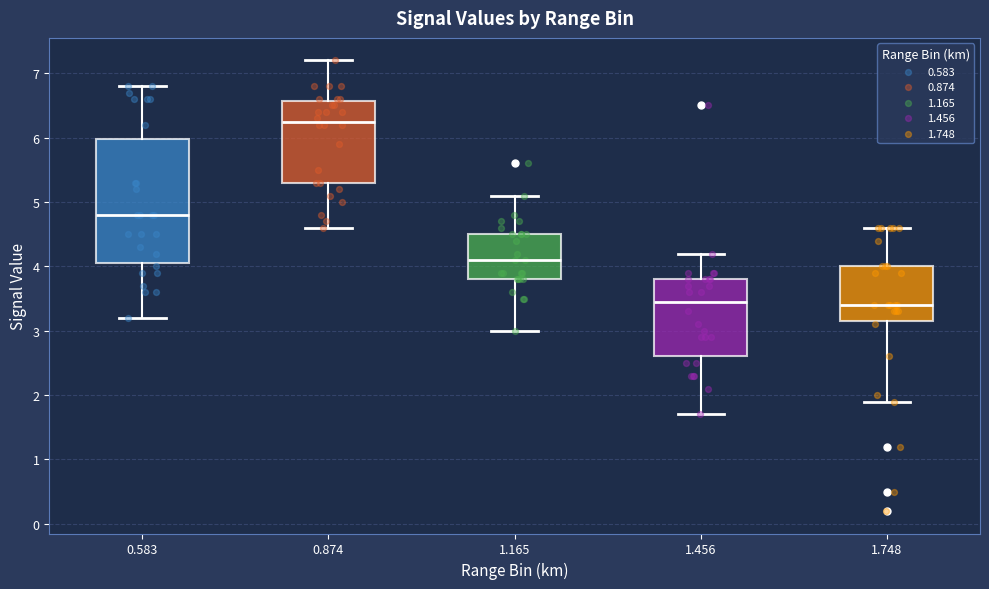

Reading left to right, transcribe this box plot: for each box, give where its median line is, the range the box spans, and where its two whiskers end, as read against the y-axis. The values are not printed on the chart, so give them approximately, as read against the axis.

0.583: median 4.8, box 4.1 to 6.0, whiskers 3.2 to 6.8
0.874: median 6.3, box 5.3 to 6.6, whiskers 4.6 to 7.2
1.165: median 4.1, box 3.8 to 4.5, whiskers 3.0 to 5.1
1.456: median 3.5, box 2.6 to 3.8, whiskers 1.7 to 4.2
1.748: median 3.4, box 3.2 to 4.0, whiskers 1.9 to 4.6